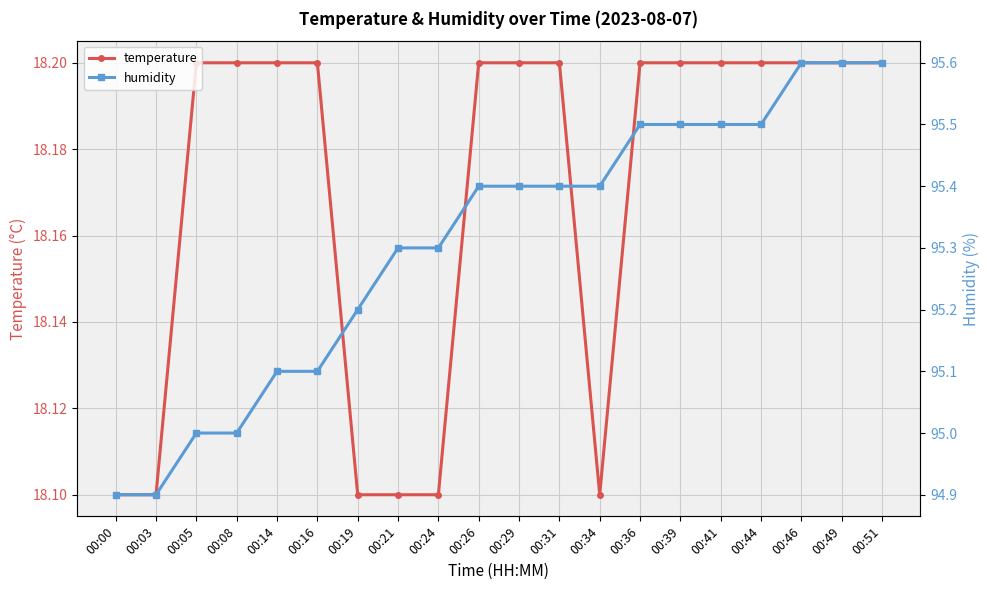

Which series has the widest spread of values?

humidity